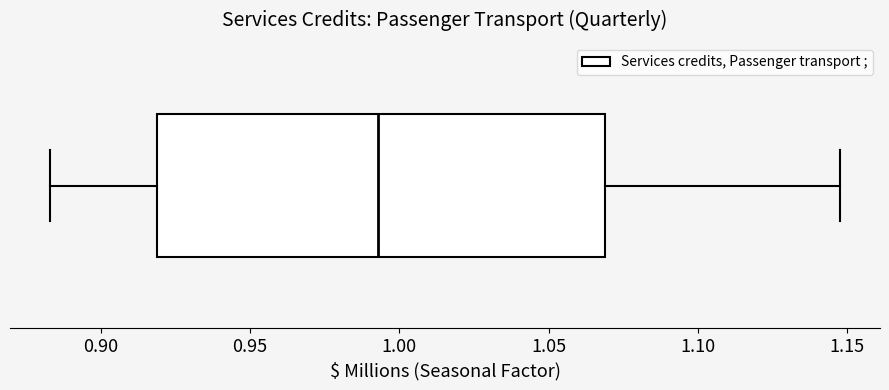

Where does the median line of the box sit on the x-axis? The values are not printed on the chart, so give them approximately, as read against the axis.

0.995